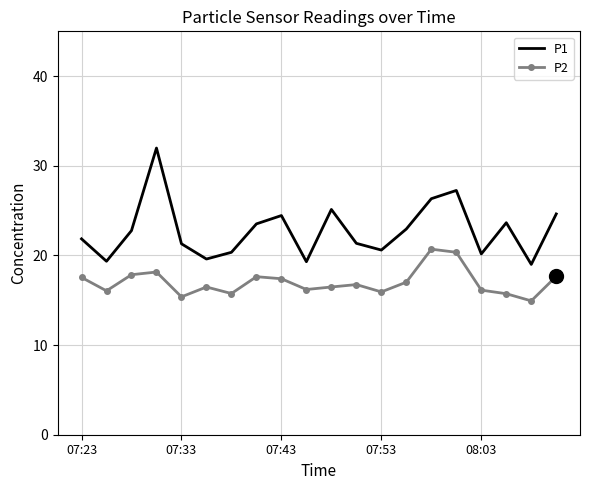

Which series has the largest total across all categories?

P1